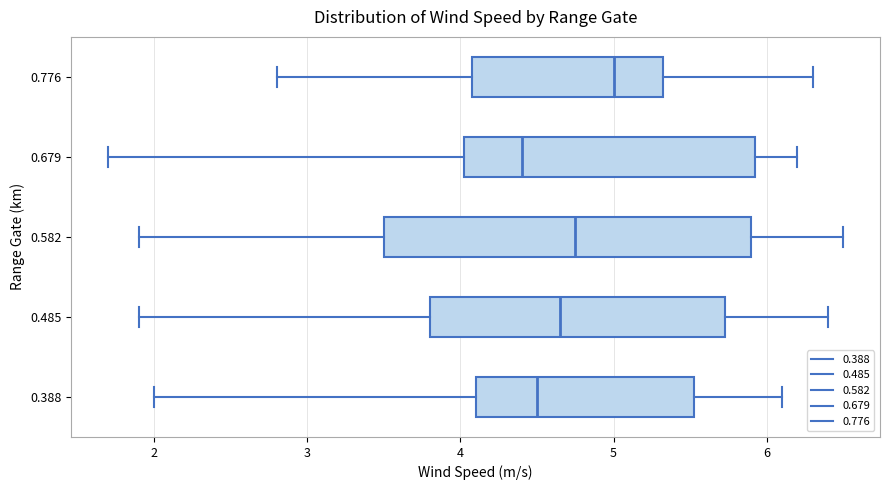

Reading bottom to top, transcribe this box plot: for each box, give where its median line is, the range the box spans, and where its two whiskers end, as read against the x-axis. The values are not printed on the chart, so give them approximately, as read against the axis.

0.388: median 4.5, box 4.1 to 5.5, whiskers 2.0 to 6.1
0.485: median 4.7, box 3.8 to 5.7, whiskers 1.9 to 6.4
0.582: median 4.8, box 3.5 to 5.9, whiskers 1.9 to 6.5
0.679: median 4.4, box 4.0 to 5.9, whiskers 1.7 to 6.2
0.776: median 5.0, box 4.1 to 5.3, whiskers 2.8 to 6.3